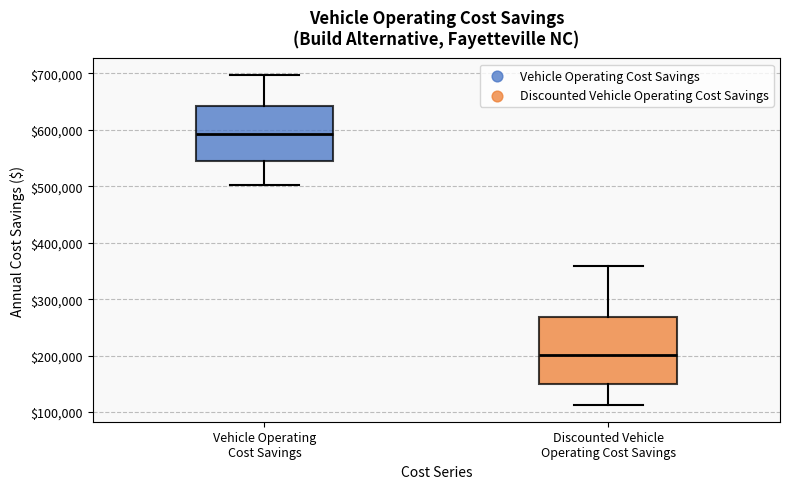

Where does the lower whisker of the box for Discounted Vehicle Operating Cost Savings end on the y-axis? The values are not printed on the chart, so give them approximately, as read against the axis.

110000